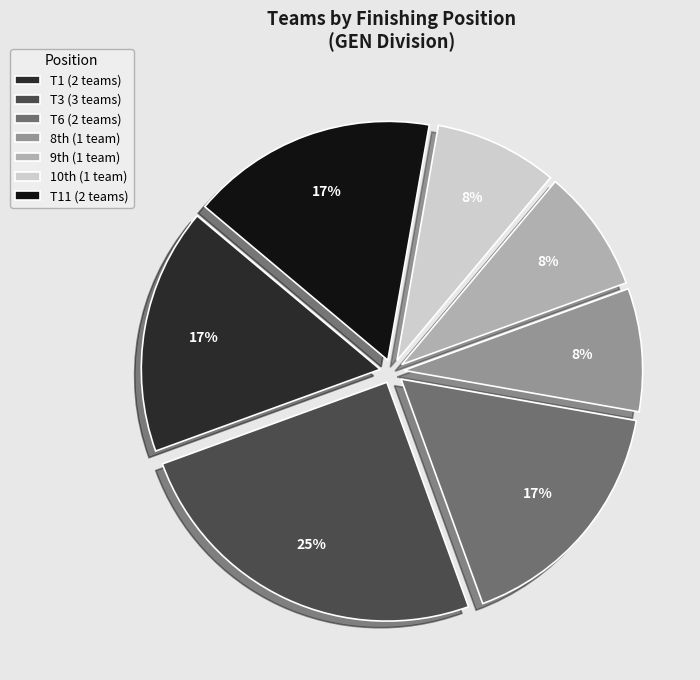

To the nearest percent, what percentage of the pie is T6 (2 teams)?

17%